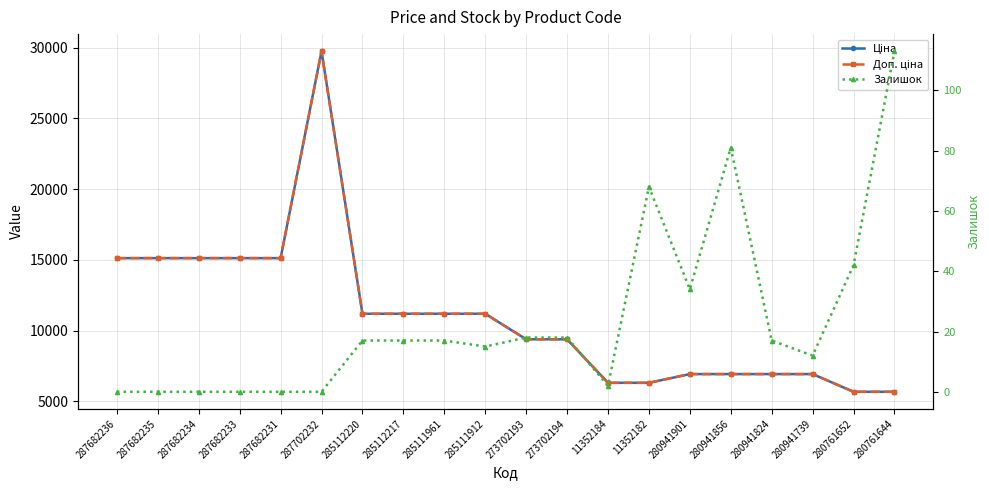

The Ціна series shows 15120.0 at 287682235. True or false?

True